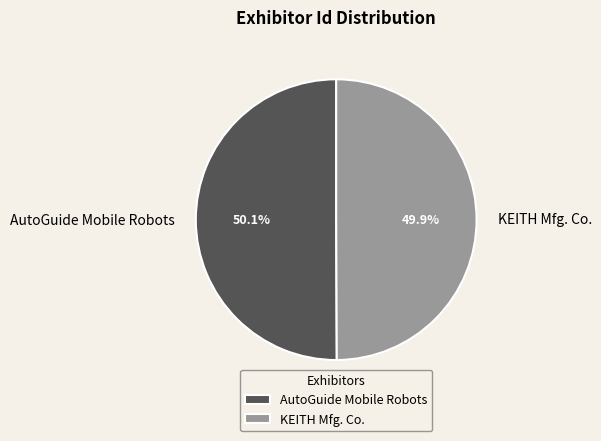

Count the number of slices in the pie.

2